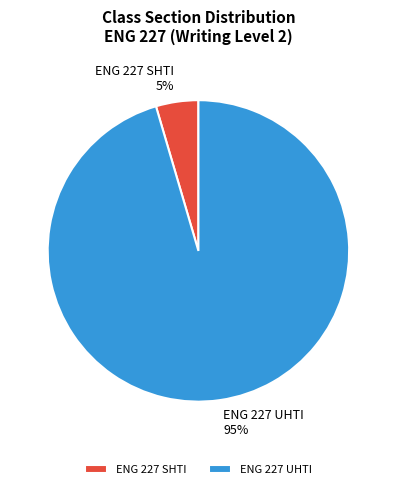

How many slices are in this pie chart?

2